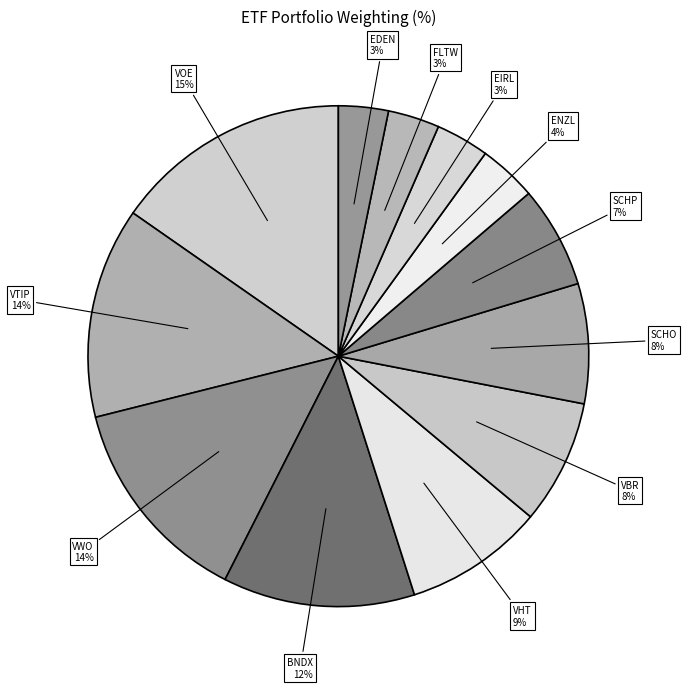

How many segments does this pie chart have?

12